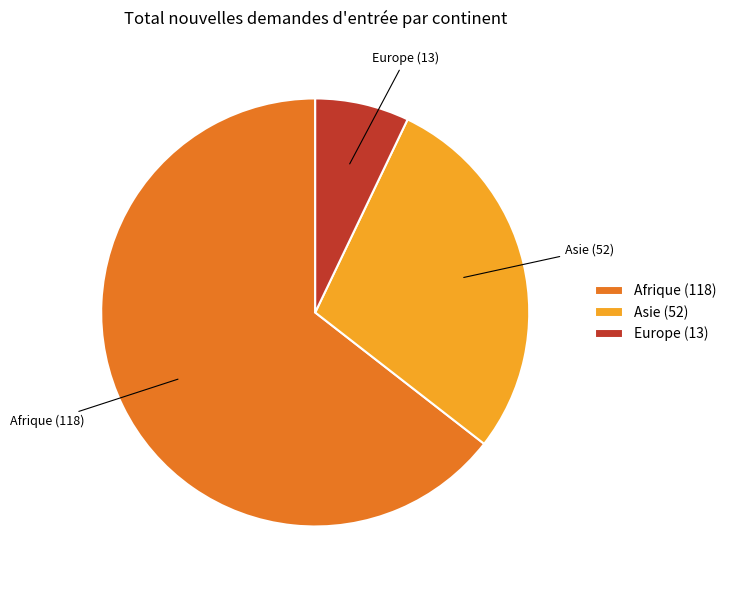

Which category has the biggest portion of the pie?

Afrique (118)